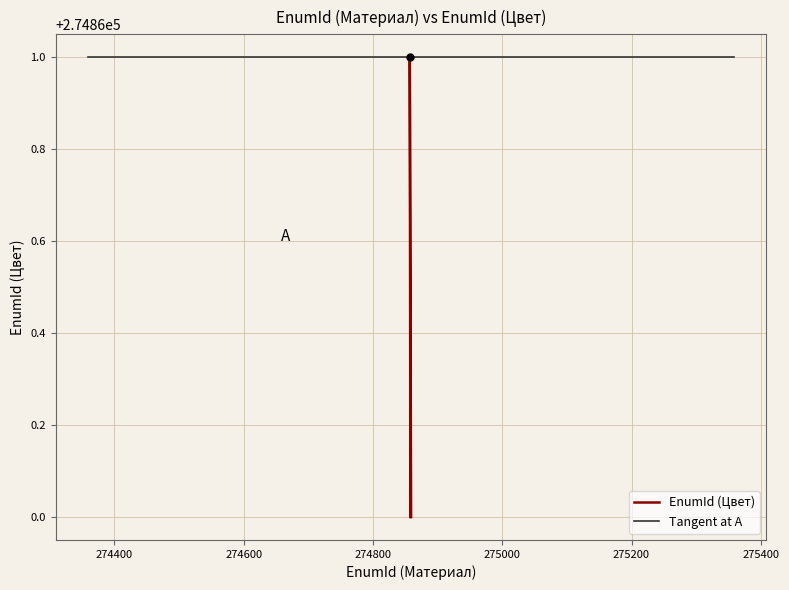

Count the number of data series in this chart.

1